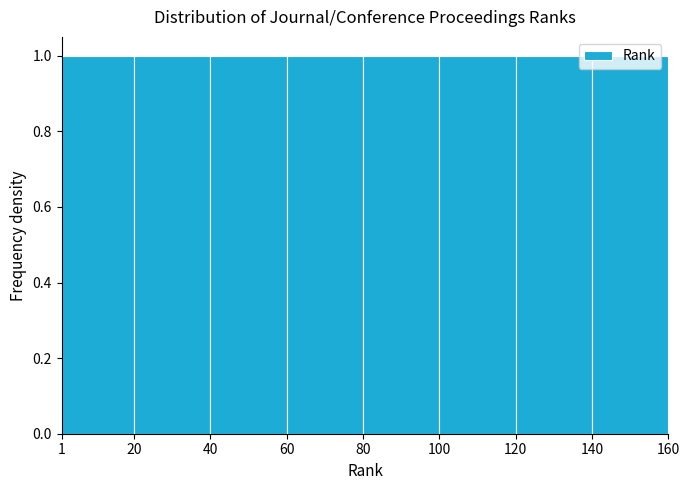

Reading left to right, list every bar in this chart as the range it spans on the x-axis followed by its height. The values are not printed on the chart, so give them approximately, as read against the axis.

1 to 20: 1
20 to 40: 1
40 to 60: 1
60 to 80: 1
80 to 100: 1
100 to 120: 1
120 to 140: 1
140 to 160: 1